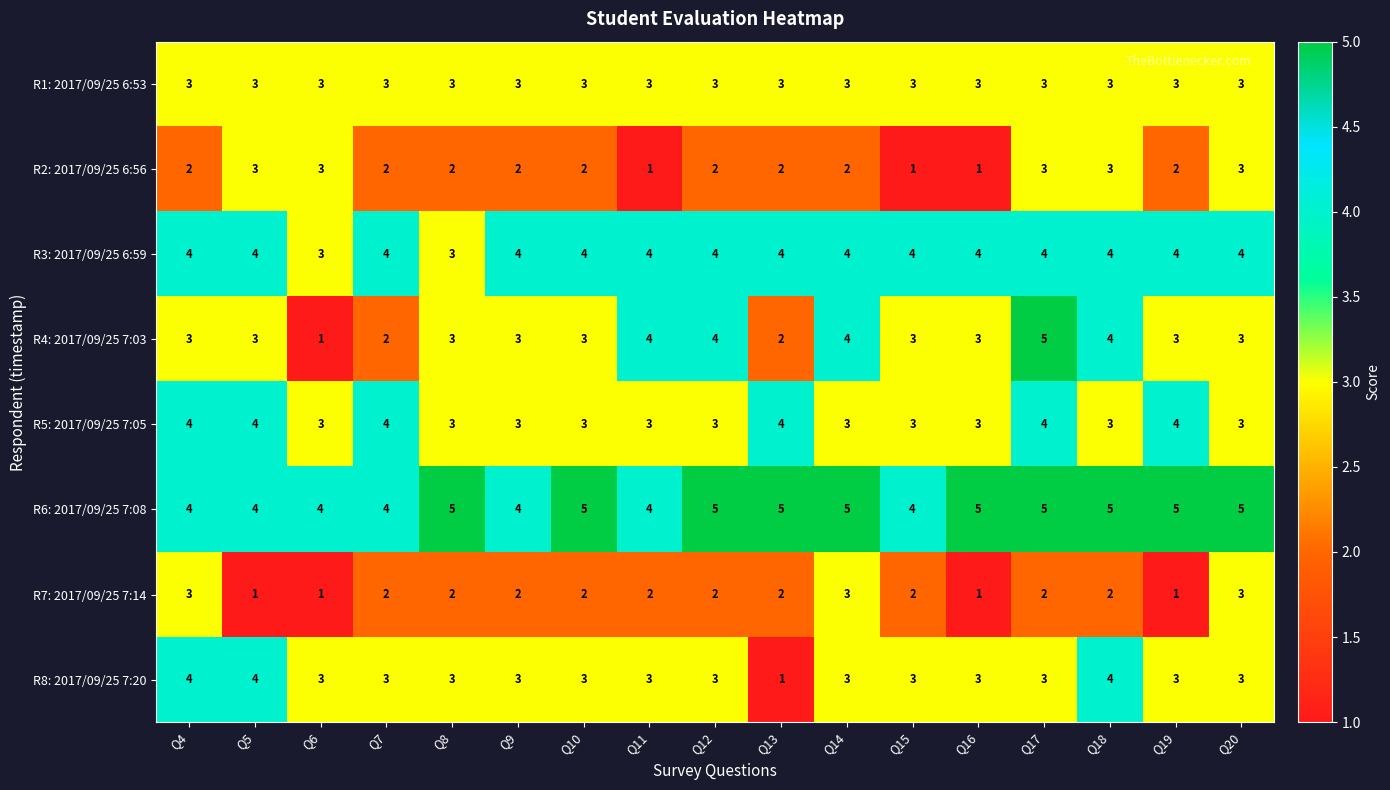

What is the smallest value displayed?

1